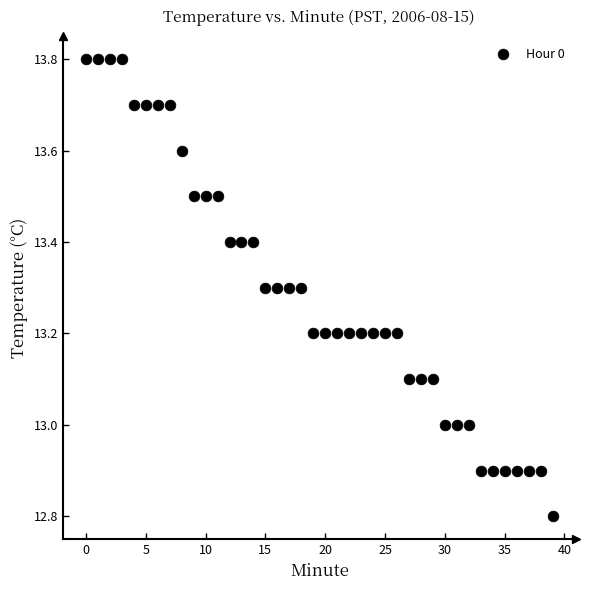

What is the range of Y values (max minus min)?

1.0